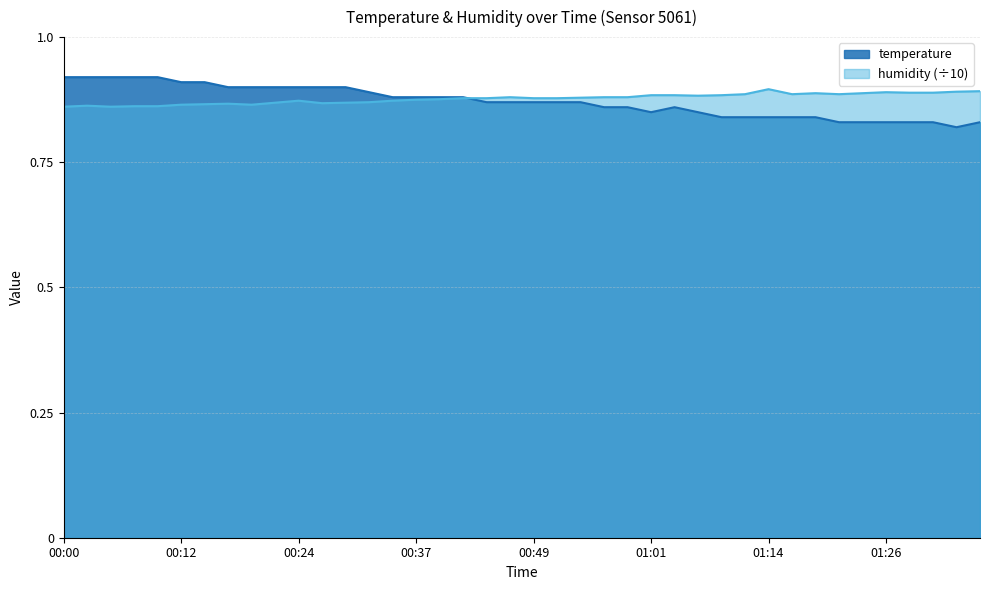

Which has a higher value, 01:14 or 01:28?

01:14